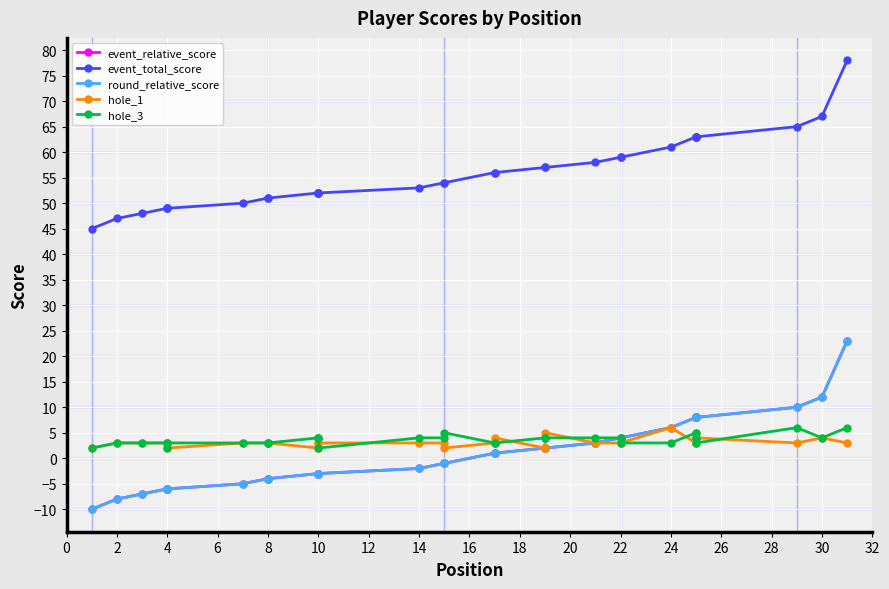

Rank the series by their maximum value, from highest to lowest.

event_total_score, event_relative_score, round_relative_score, hole_1, hole_3